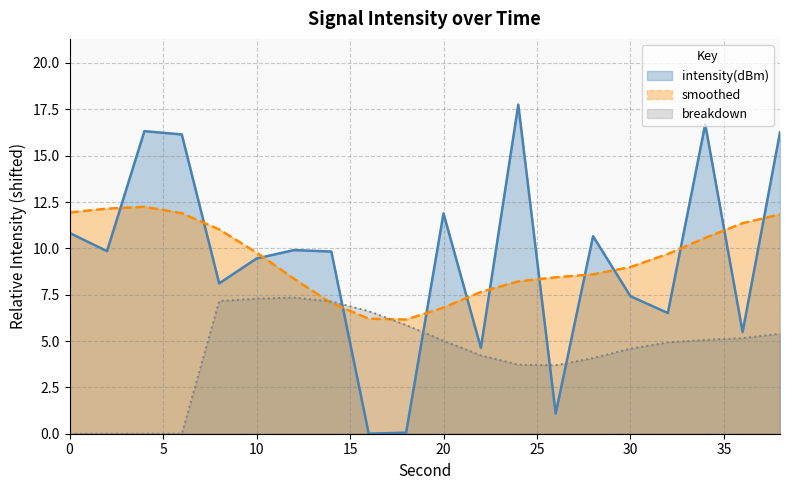

What is the change in value from 14 to 34?

+6.9